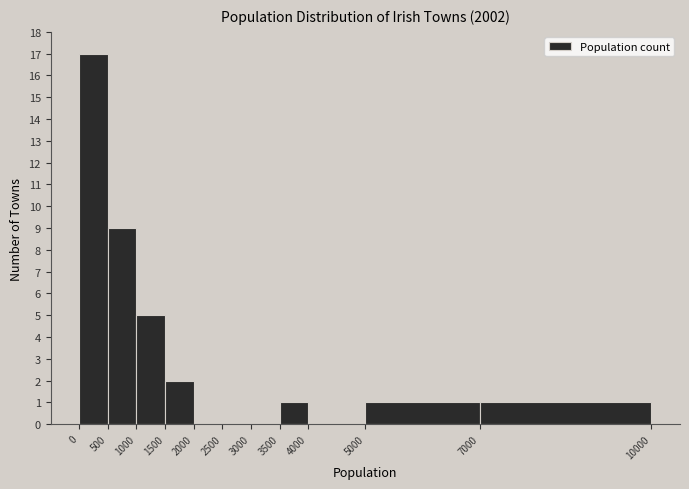

Which range on the x-axis has the tallest bar?

0 to 500